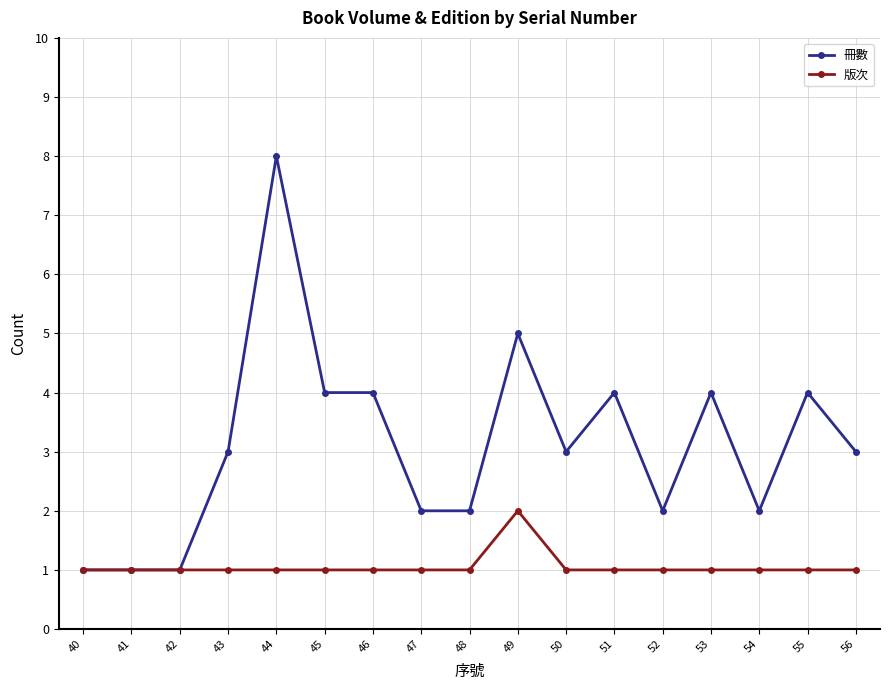

Reading left to right, list all the values displayed in this chart.

冊數: 40=1	41=1	42=1	43=3	44=8	45=4	46=4	47=2	48=2	49=5	50=3	51=4	52=2	53=4	54=2	55=4	56=3
版次: 40=1	41=1	42=1	43=1	44=1	45=1	46=1	47=1	48=1	49=2	50=1	51=1	52=1	53=1	54=1	55=1	56=1